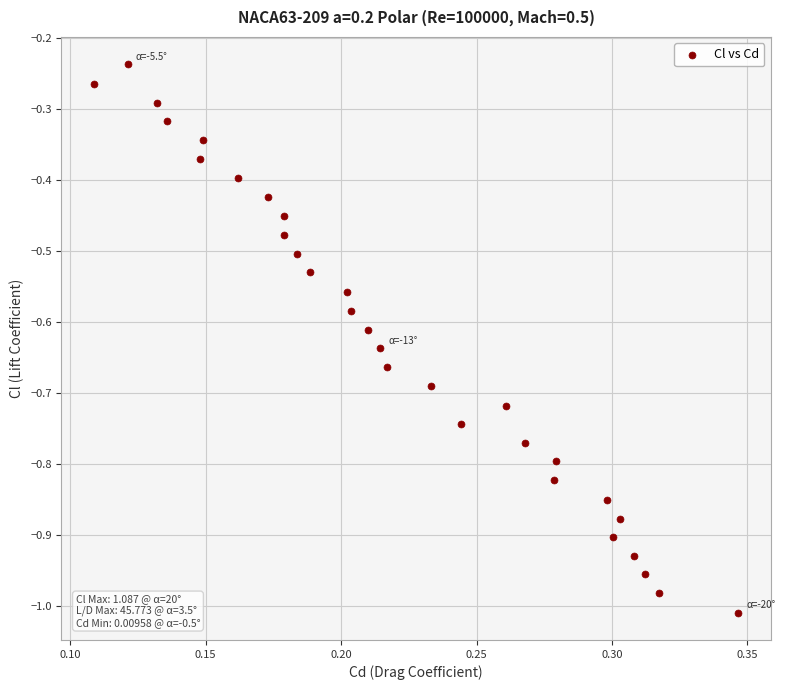

What is the range of Y values (max minus min)?

0.8